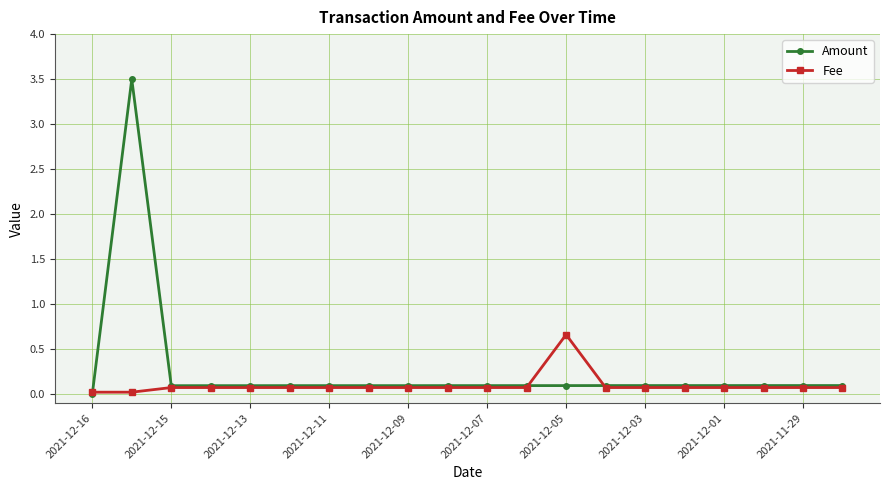

Which series has the widest spread of values?

Amount